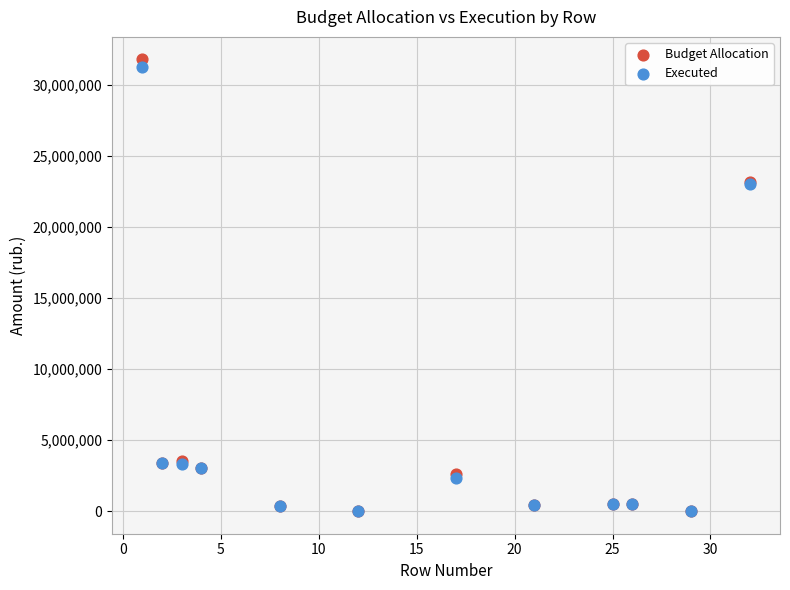

What are all the series names shown in the legend?

Budget Allocation, Executed